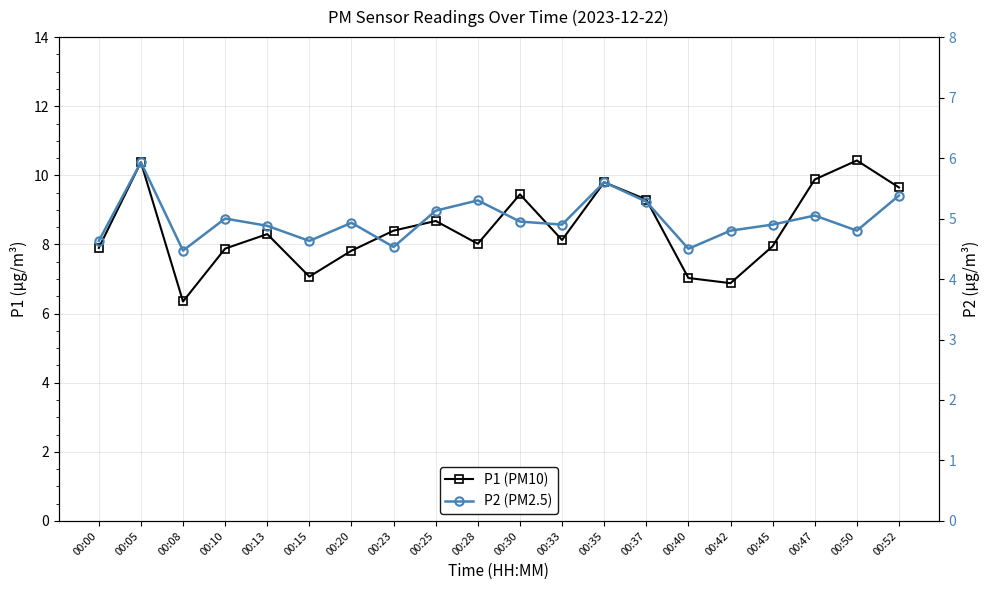

The P2 (PM2.5) series shows 1.3 at 00:50. True or false?

False